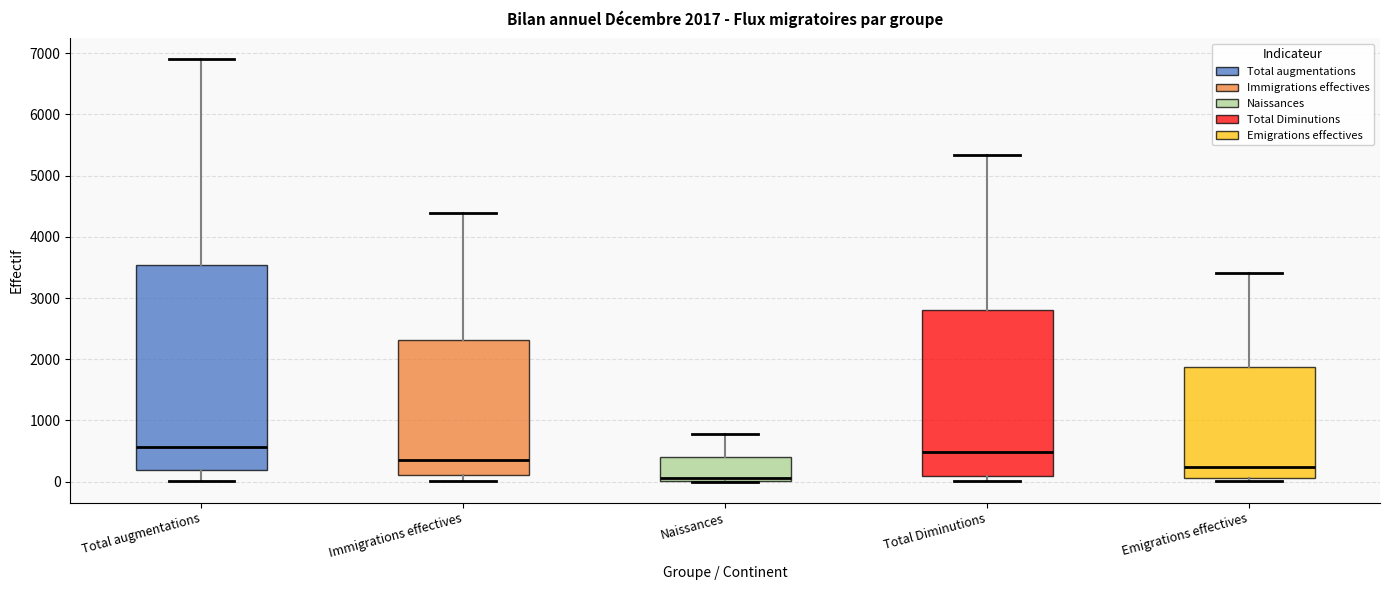

Which box has the lowest median line?

Naissances